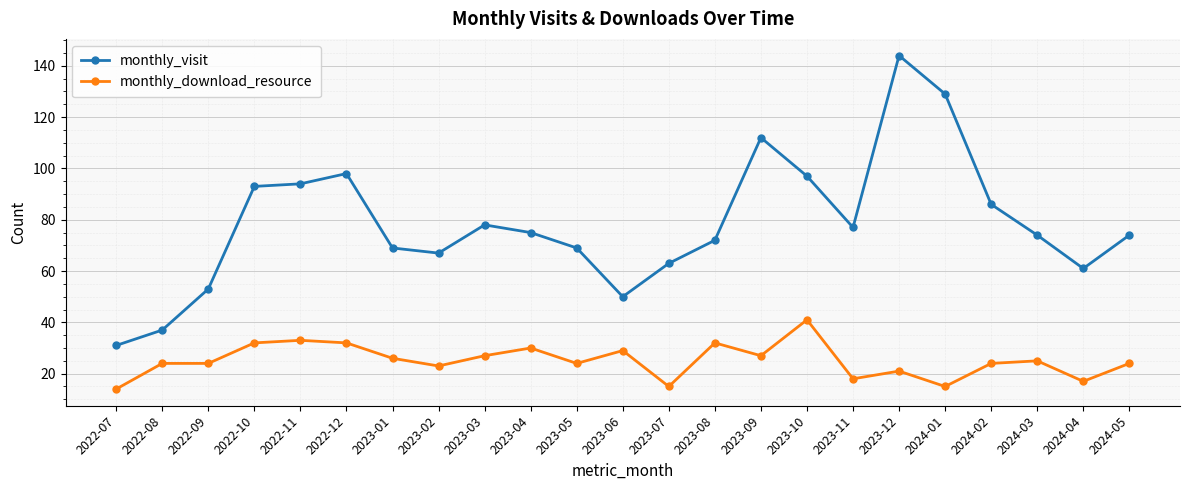

Does the chart have visible grid lines?

Yes